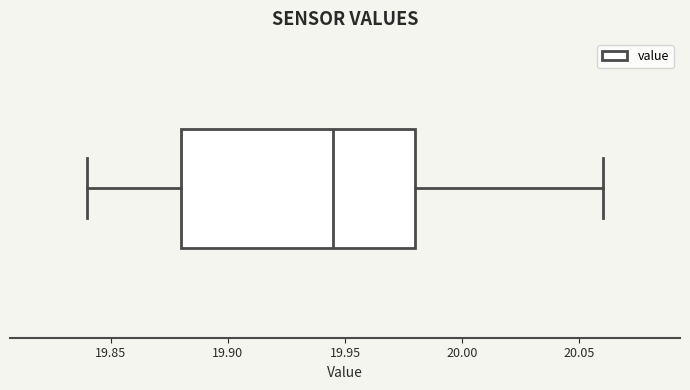

Where is the left edge of the box on the x-axis? The values are not printed on the chart, so give them approximately, as read against the axis.

19.880